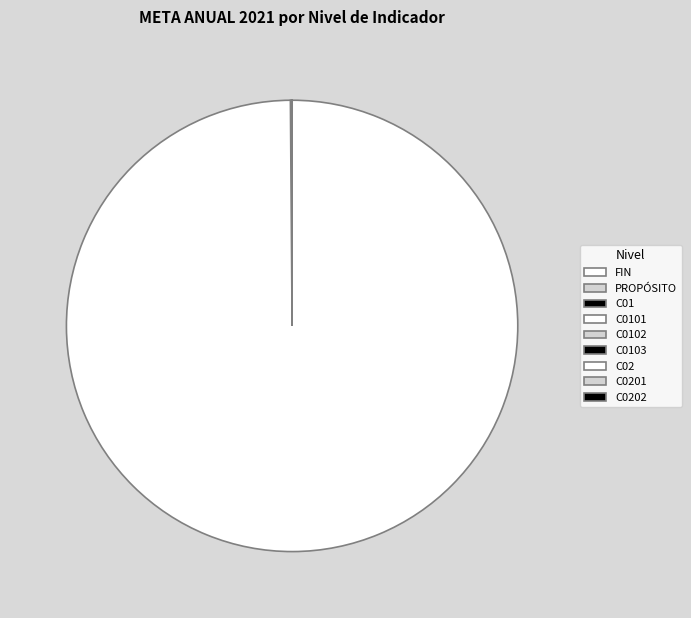

Does C0103 represent more than half of the total?

No